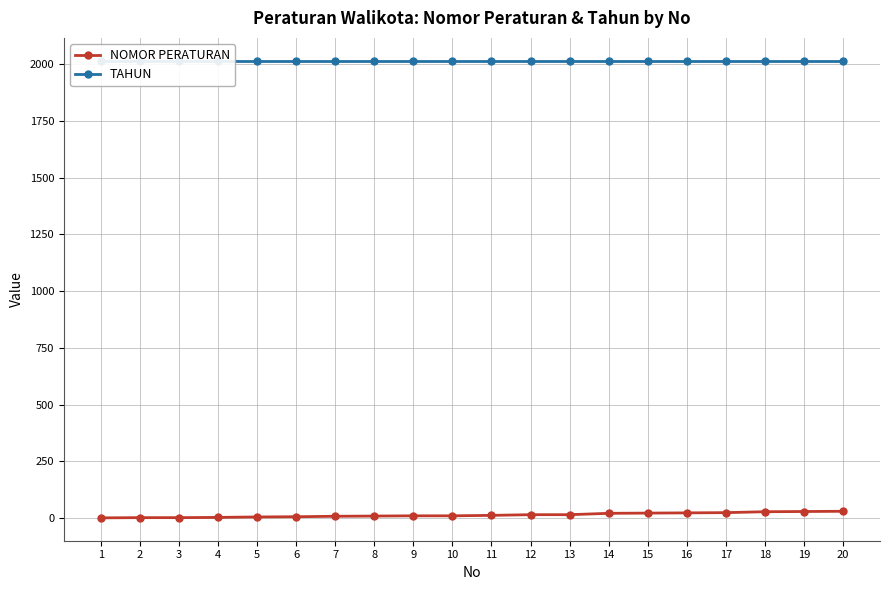

True or false: NOMOR PERATURAN and TAHUN cross at least once.

False